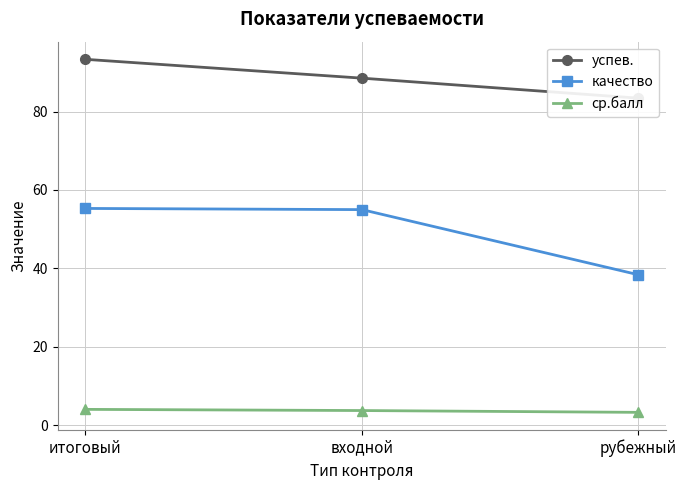

What is the difference between the успев. values at рубежный and итоговый?

9.9